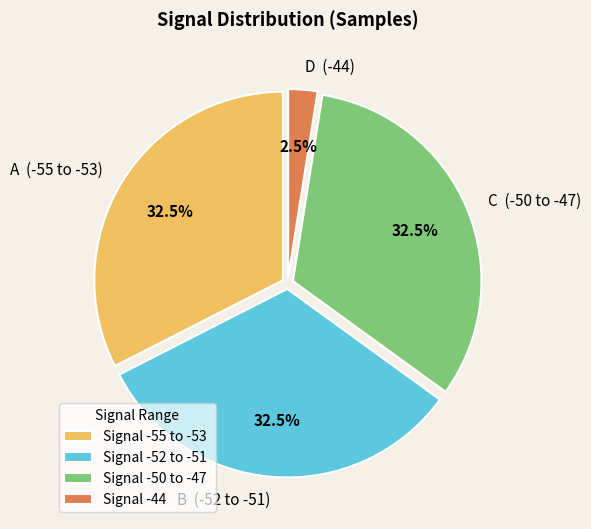

Which has a higher value, B (-52 to -51) or D (-44)?

B (-52 to -51)